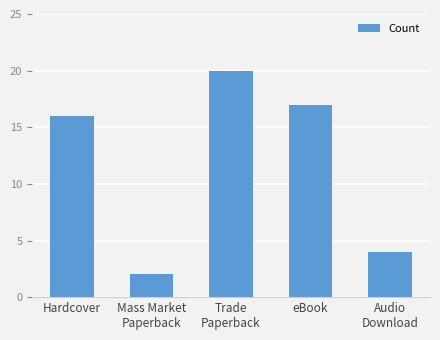

What is the greatest value displayed?

20